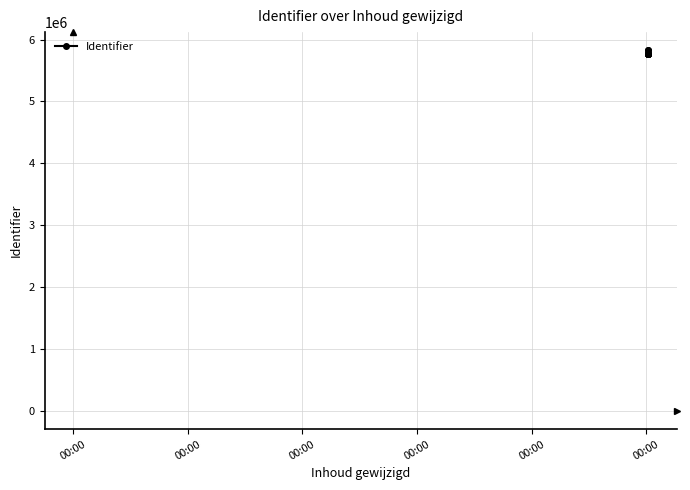

How many data points are less than 5764837?

5